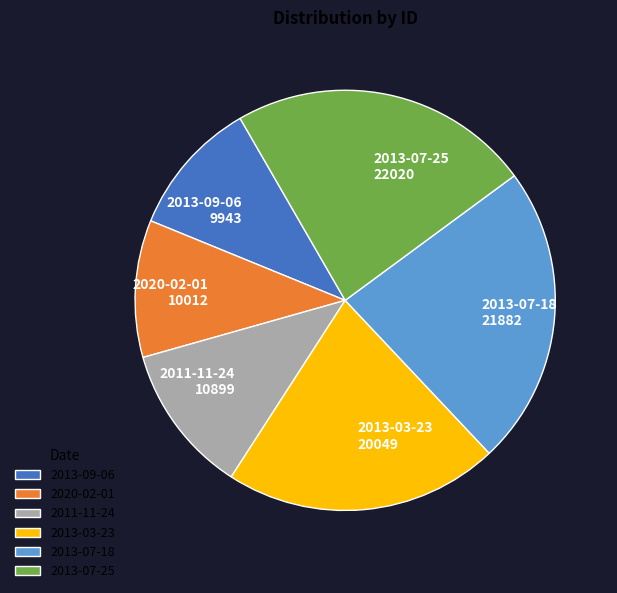

What is the ratio of the value at 2013-03-23 20049 to the value at 2013-09-06 9943?

2.0